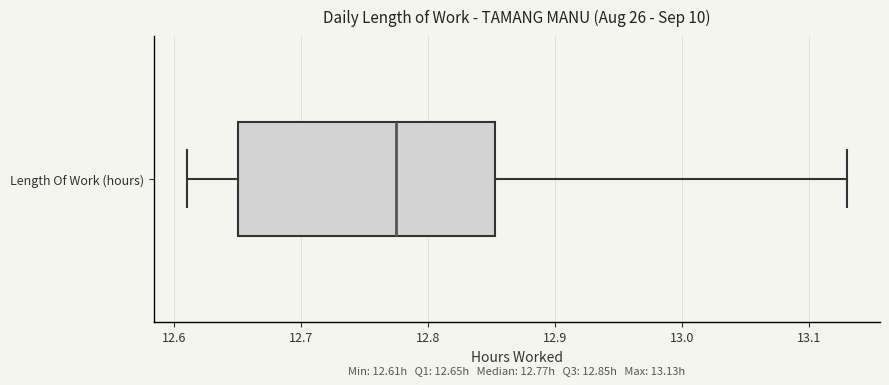

Read this box plot against the x-axis: the position of the median line, the range covered by the box, and the ends of both whiskers. The values are not printed on the chart, so give them approximately, as read against the axis.

median 12.78, box 12.65 to 12.85, whiskers 12.61 to 13.13